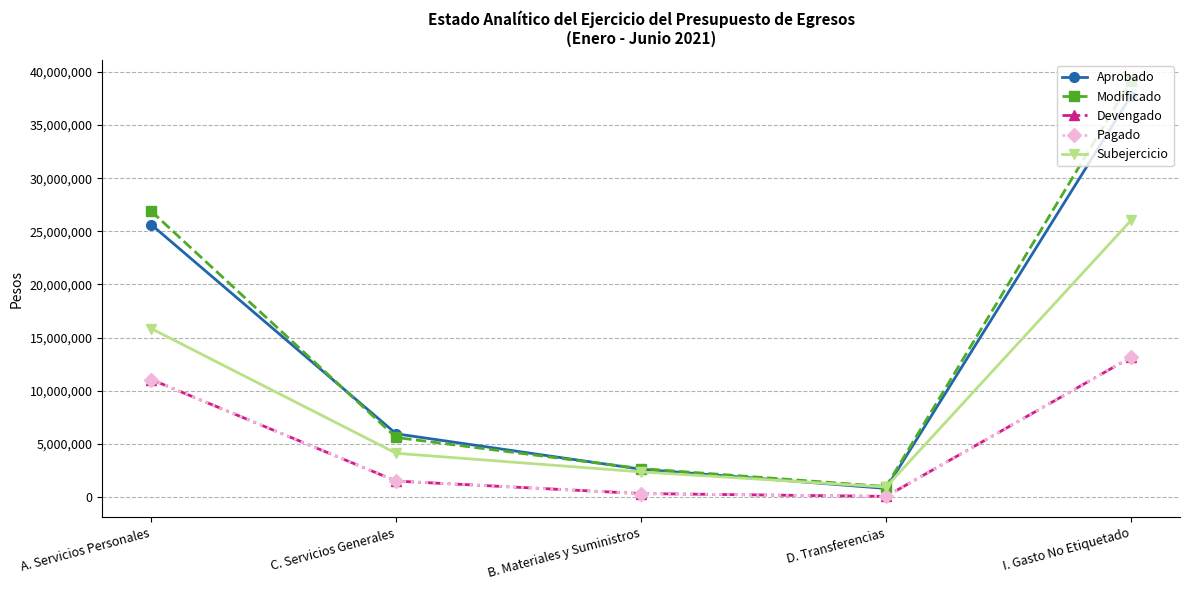

Does the chart have visible grid lines?

Yes